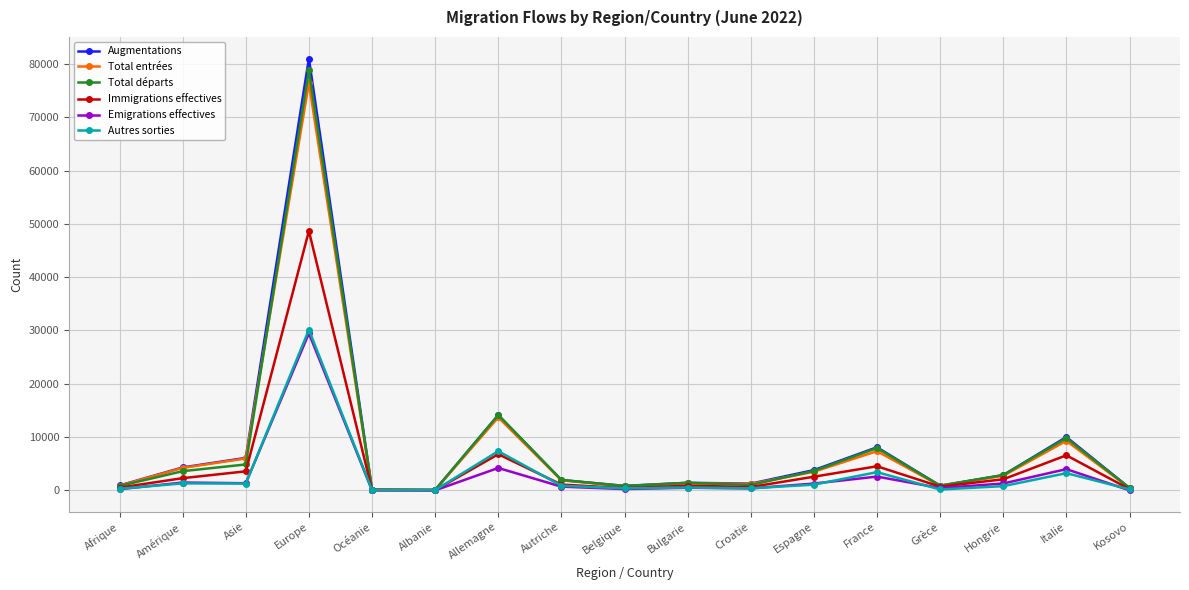

At how many categories does at least one series exceed 39174?

1